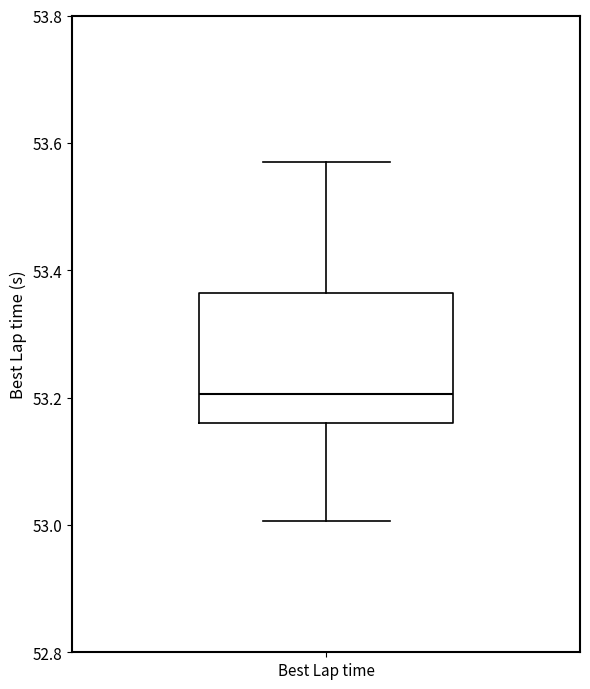

Read this box plot against the y-axis: the position of the median line, the range covered by the box, and the ends of both whiskers. The values are not printed on the chart, so give them approximately, as read against the axis.

median 53.20, box 53.16 to 53.36, whiskers 53.00 to 53.58